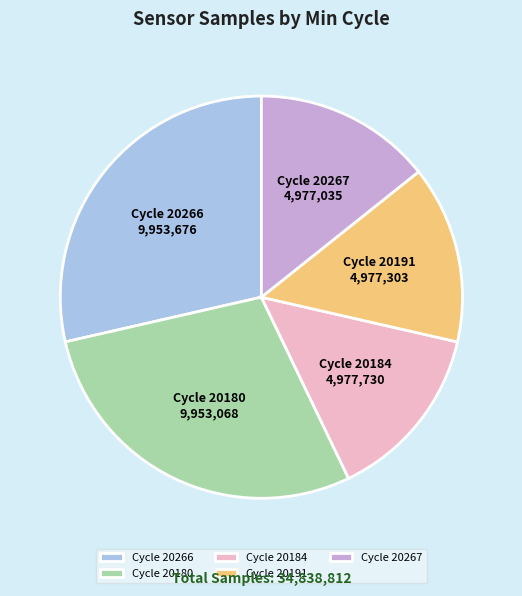

How many segments does this pie chart have?

5